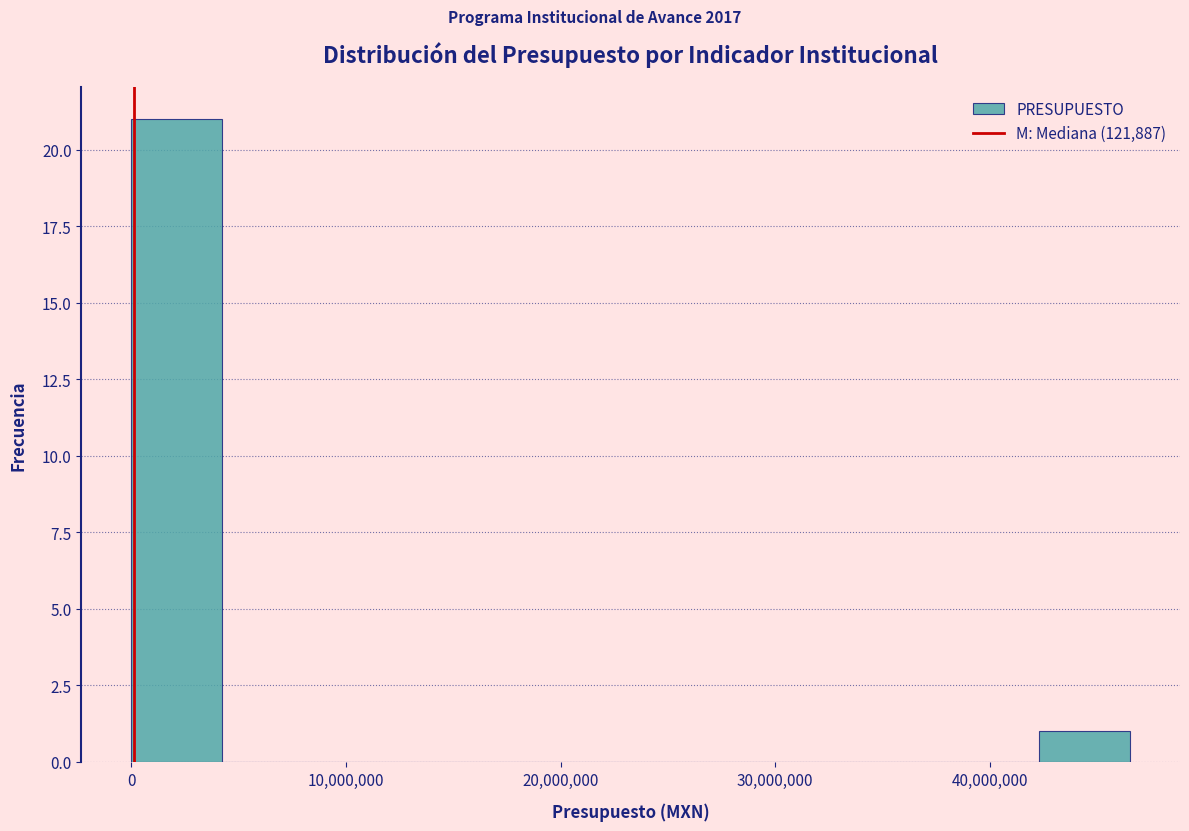

Reading left to right, transcribe this chart: for each bar, give the range it covers on the x-axis and its height. Neither the bar edges nor the heights are printed on the chart, so give them approximately, as read against the axes.

0 to 4000000: 21
4000000 to 8000000: 0
8000000 to 13000000: 0
13000000 to 17000000: 0
17000000 to 21000000: 0
21000000 to 25000000: 0
25000000 to 30000000: 0
30000000 to 34000000: 0
34000000 to 38000000: 0
38000000 to 42000000: 0
42000000 to 47000000: 1